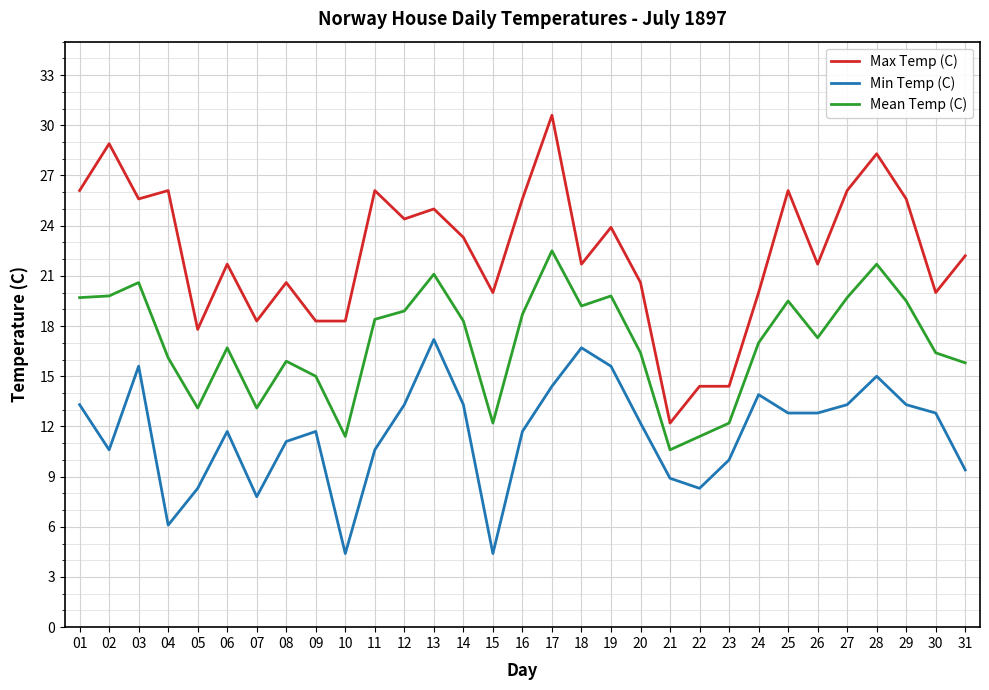

At how many categories does at least one series exceed 12?

31